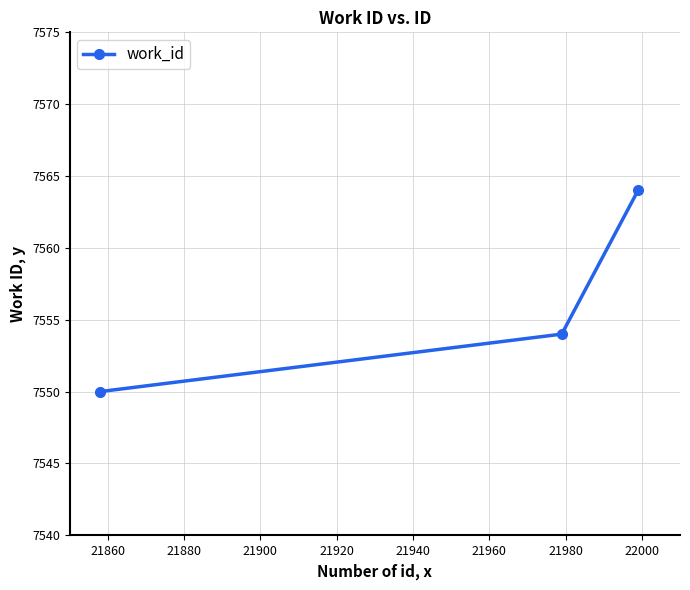

How many lines are shown in the chart?

1